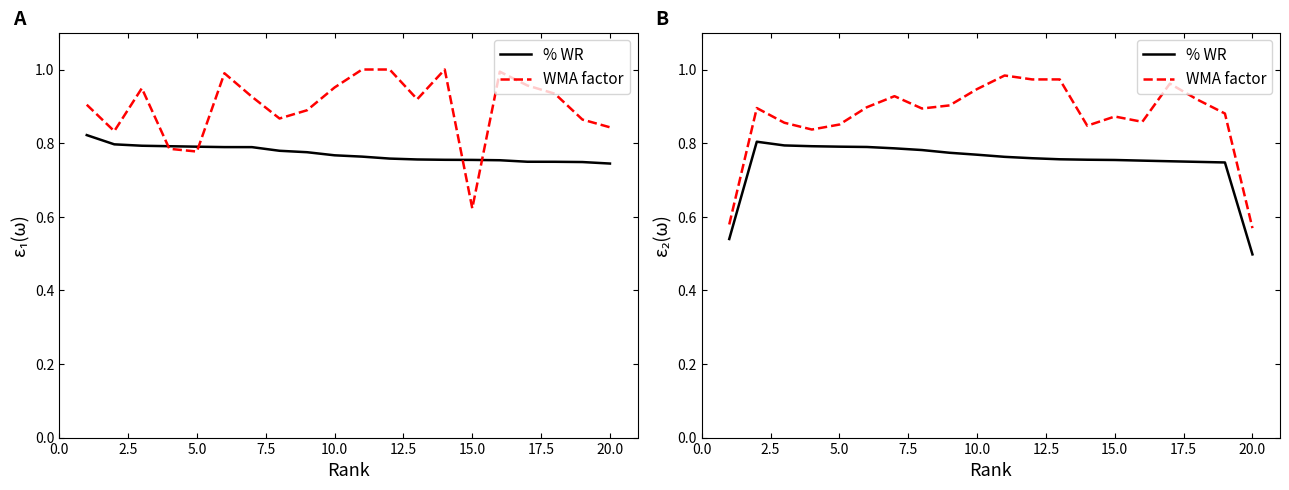

The value of % WR at 5.0 is 1.3. True or false?

False